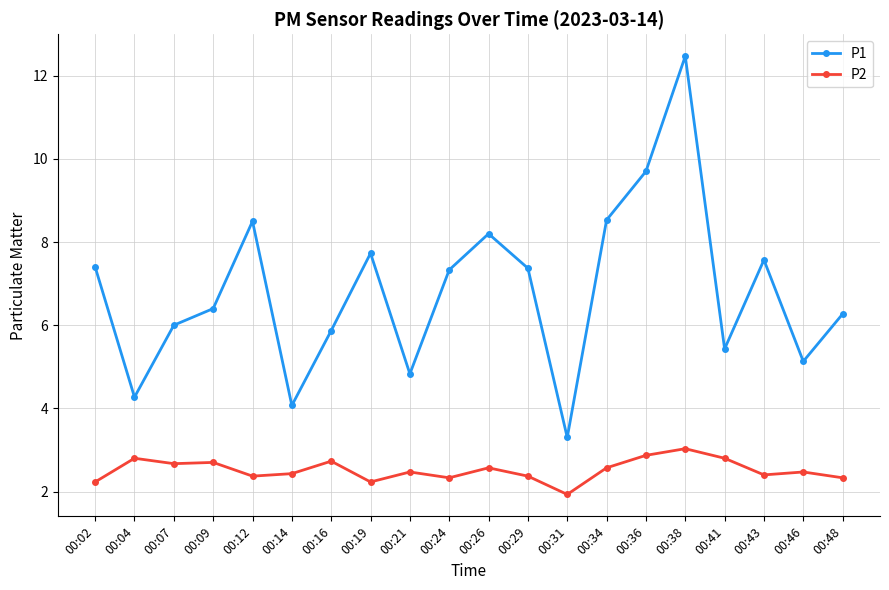

Which series has the largest total across all categories?

P1